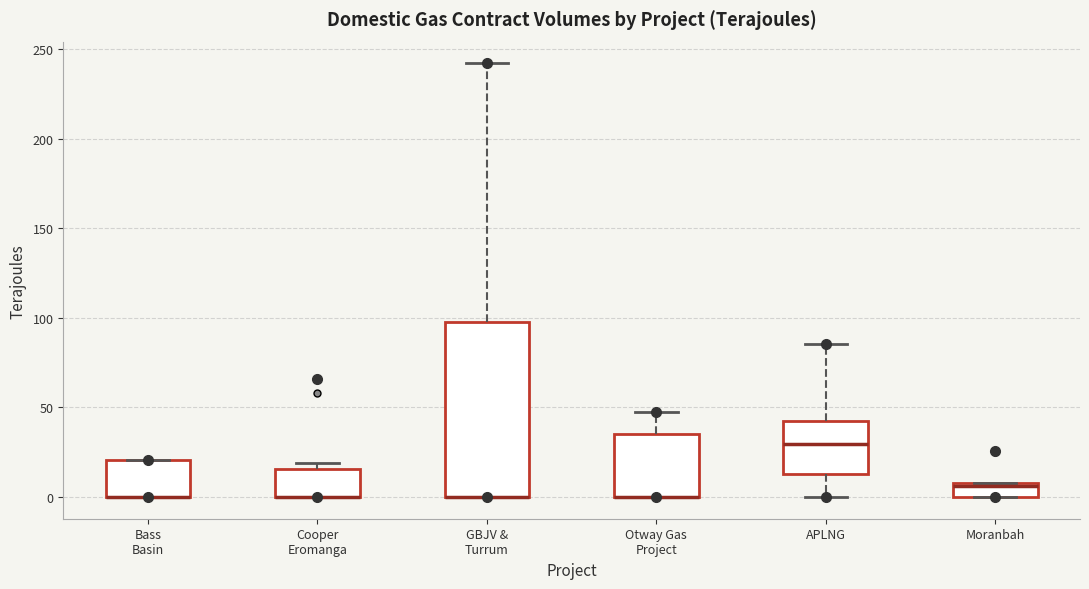

Reading left to right, read every box against the y-axis: the position of its median line, the range the box covers, and the ends of its whiskers. The values are not printed on the chart, so give them approximately, as read against the axis.

Bass Basin: median 0 (drawn on the box's lower edge), box 0 to 20, whiskers 0 to 20
Cooper Eromanga: median 0 (drawn on the box's lower edge), box 0 to 15, whiskers 0 to 20
GBJV & Turrum: median 0 (drawn on the box's lower edge), box 0 to 100, whiskers 0 to 240
Otway Gas Project: median 0 (drawn on the box's lower edge), box 0 to 35, whiskers 0 to 45
APLNG: median 30, box 15 to 45, whiskers 0 to 85
Moranbah: median 5, box 0 to 10, whiskers 0 to 10